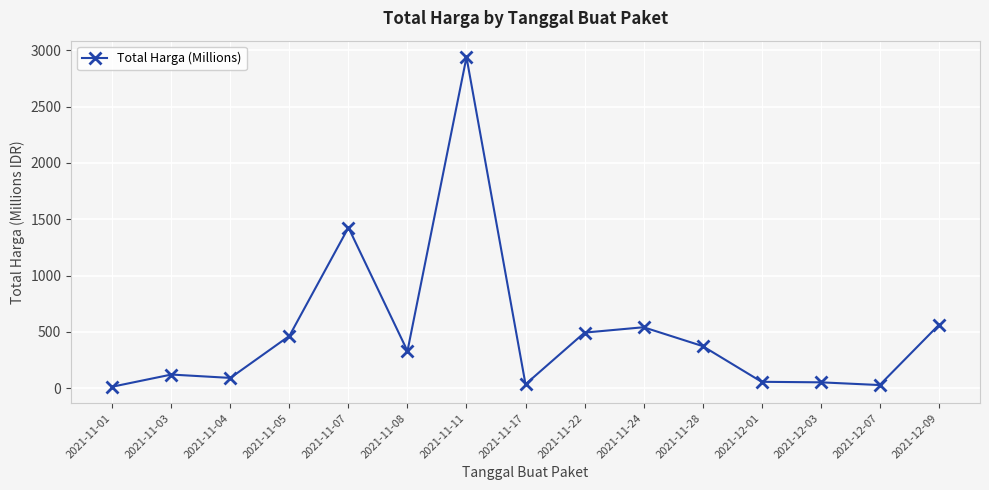

Which has a higher value, 2021-11-08 or 2021-11-11?

2021-11-11